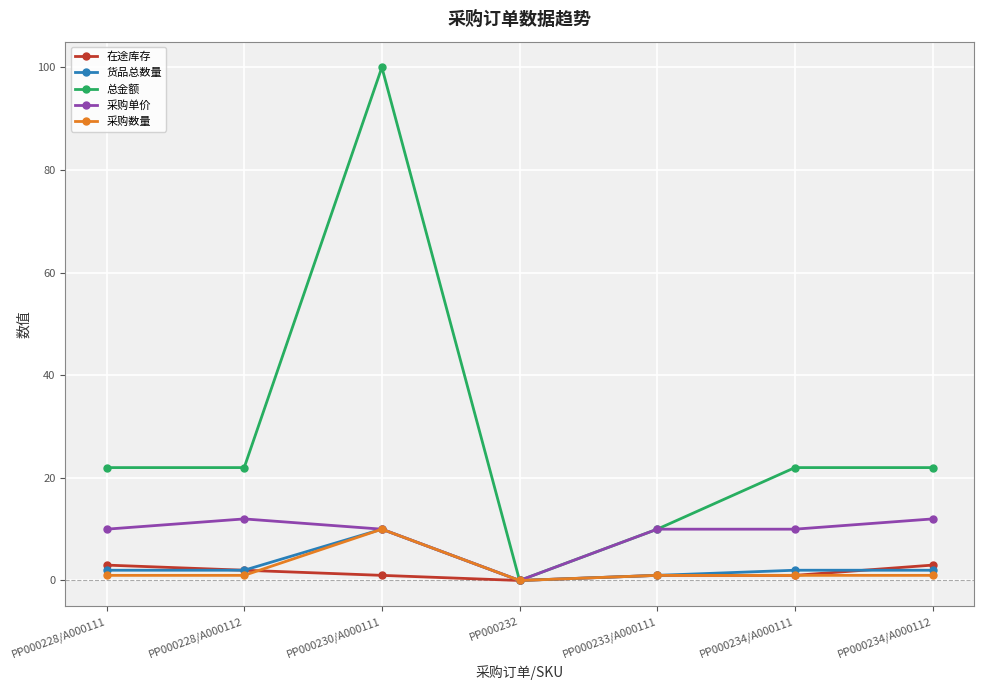

How many values in 采购单价 are above zero?

6